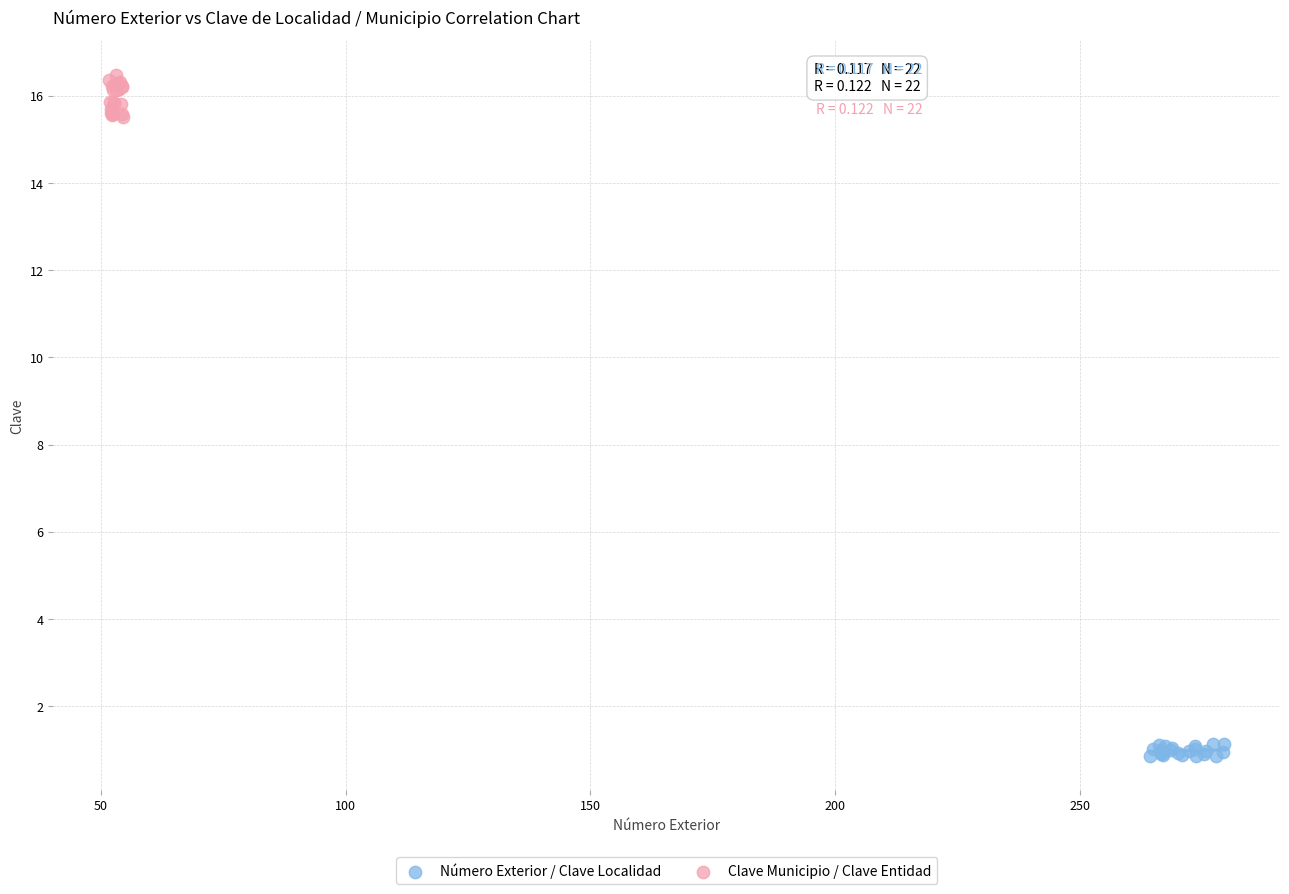

Which series contains the lowest Y value?

Número Exterior / Clave Localidad